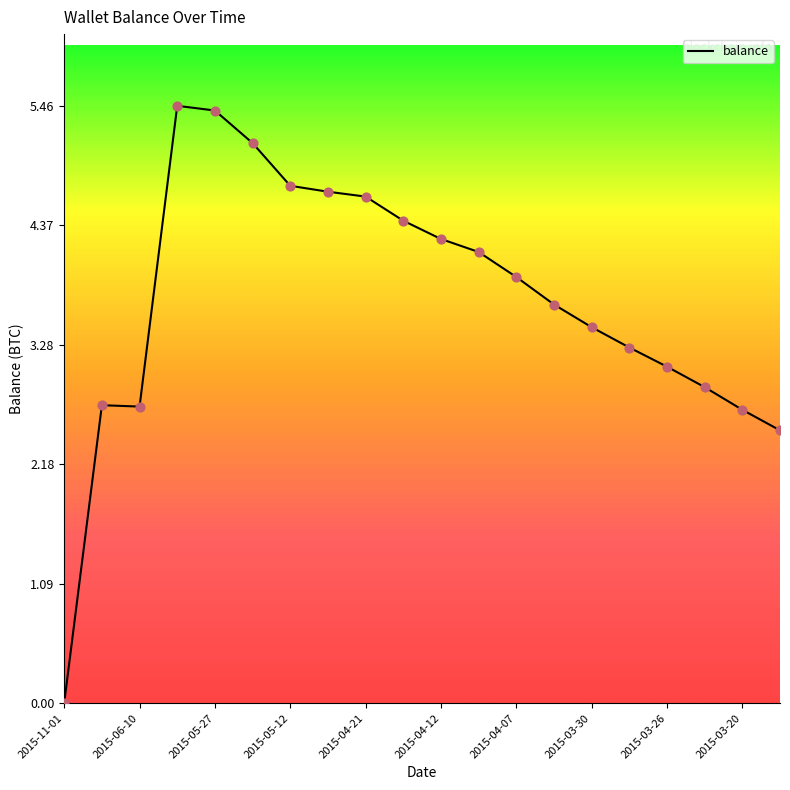

What is the maximum value shown in the chart?

5.5